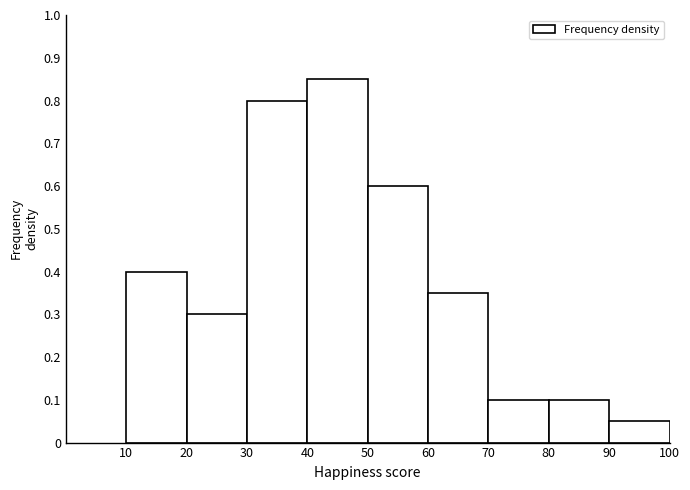

Reading left to right, transcribe this chart: for each bar, give the range it covers on the x-axis and its height. The values are not printed on the chart, so give them approximately, as read against the axis.

10 to 20: 0.40
20 to 30: 0.30
30 to 40: 0.80
40 to 50: 0.85
50 to 60: 0.60
60 to 70: 0.35
70 to 80: 0.10
80 to 90: 0.10
90 to 100: 0.05